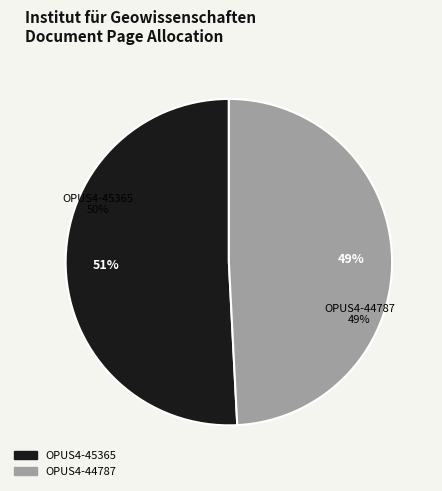

Approximately how many times larger is the value at OPUS4-44787 compared to OPUS4-45365?

1.0